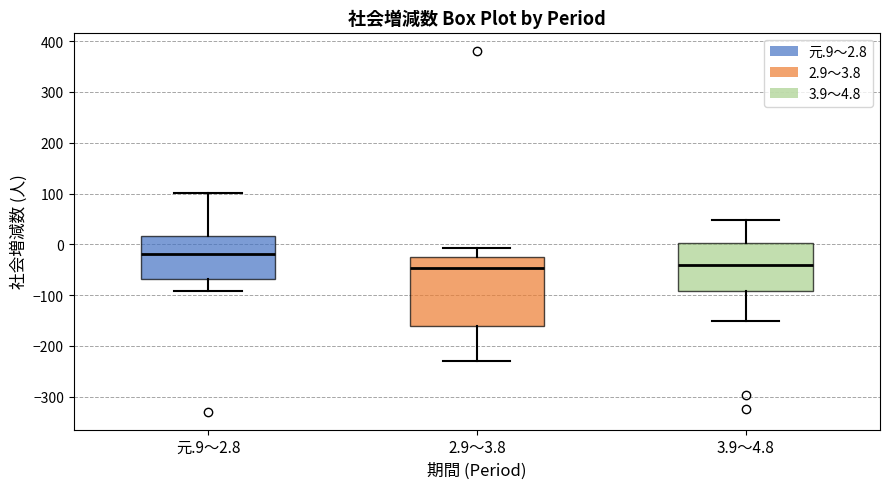

Which box is the tallest, from its lower edge to its upper edge?

2.9～3.8